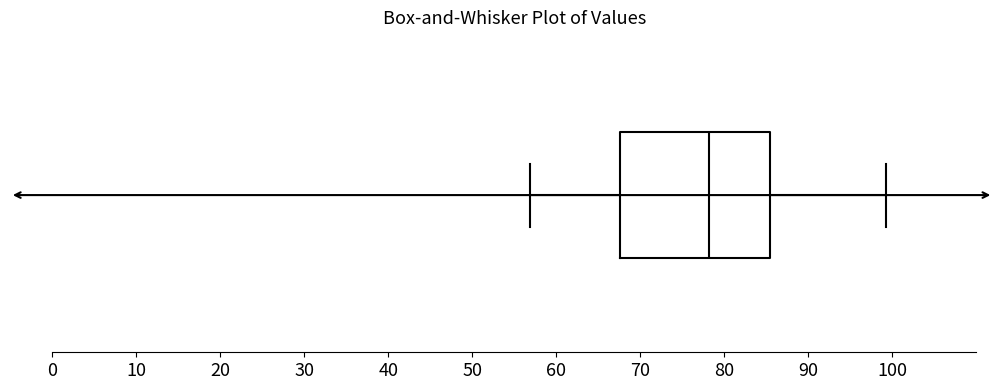

Read this box plot against the x-axis: the position of the median line, the range covered by the box, and the ends of both whiskers. The values are not printed on the chart, so give them approximately, as read against the axis.

median 78, box 68 to 85, whiskers 57 to 99